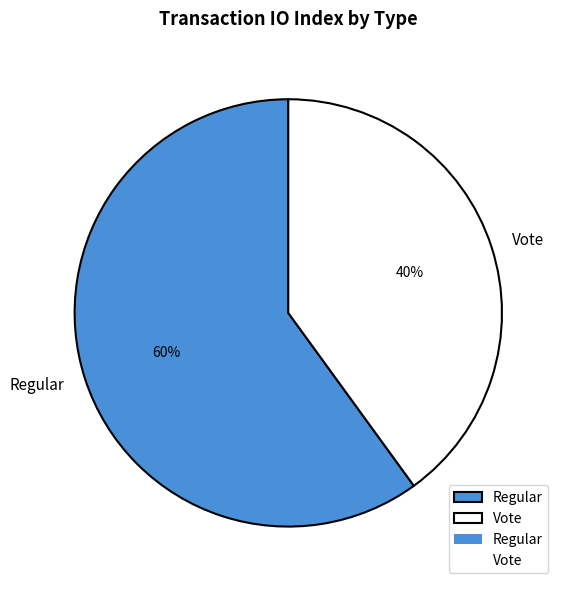

Between Vote and Regular, which is larger?

Regular